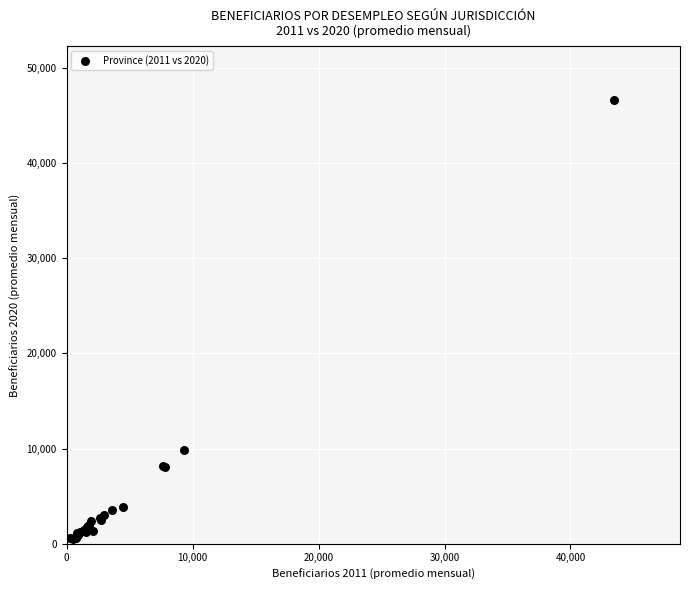

What Y value in the scatter plot is closest to 23604?

9828